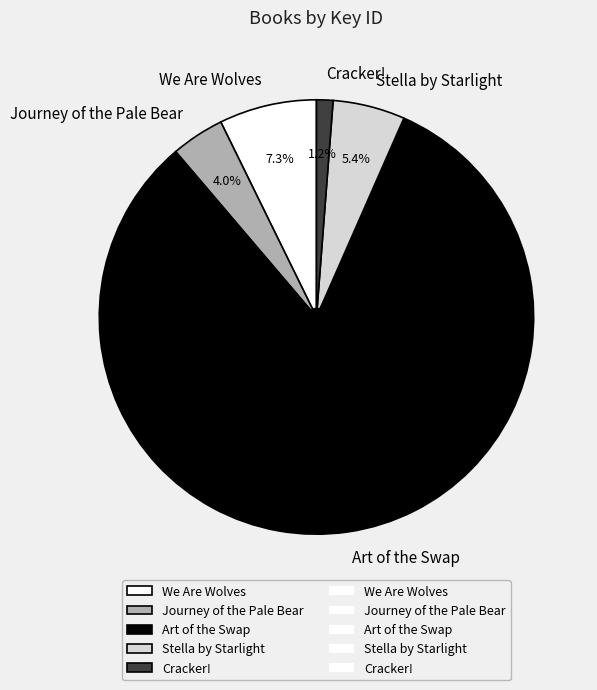

Is there a majority slice in this chart?

Yes